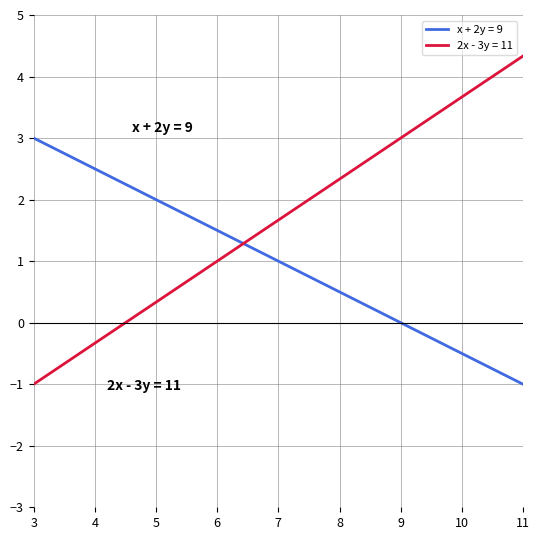

The 2x - 3y = 11 series shows -0.3 at 4. True or false?

True